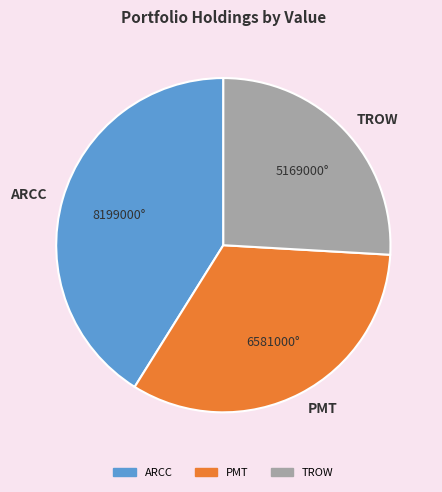

The TROW slice represents 26% of the pie. True or false?

True